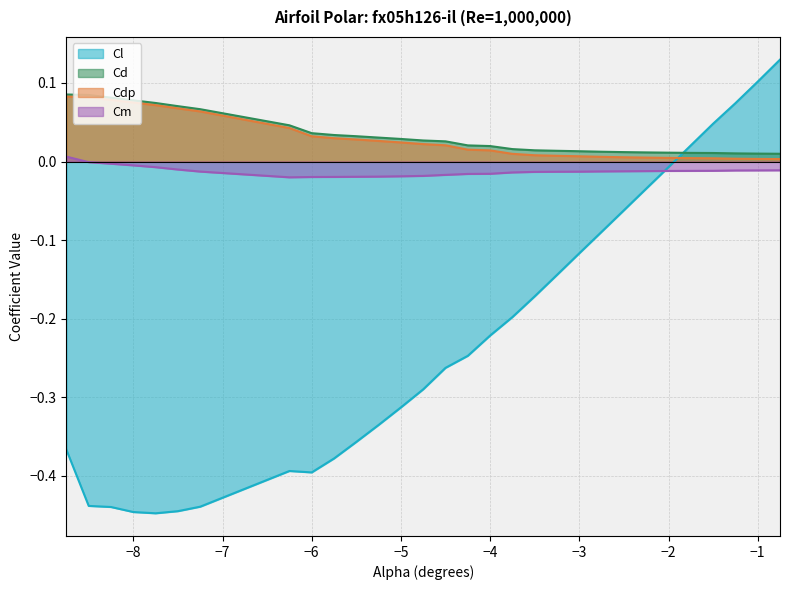

Does the chart have visible grid lines?

Yes